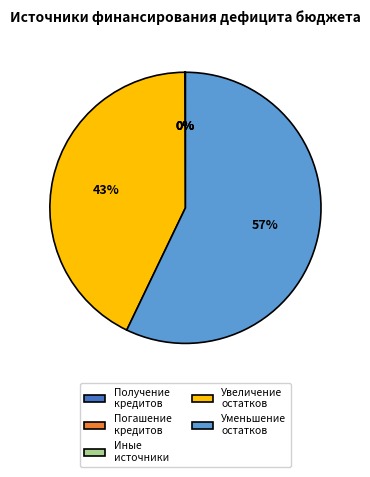

Between Увеличение остатков and Уменьшение остатков, which is larger?

Уменьшение остатков